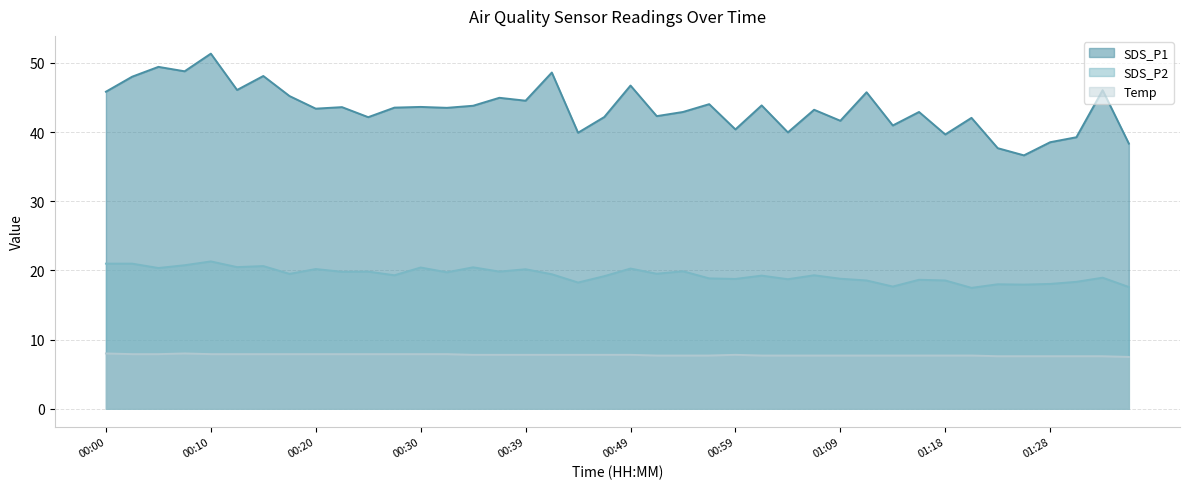

Does the chart have visible grid lines?

Yes